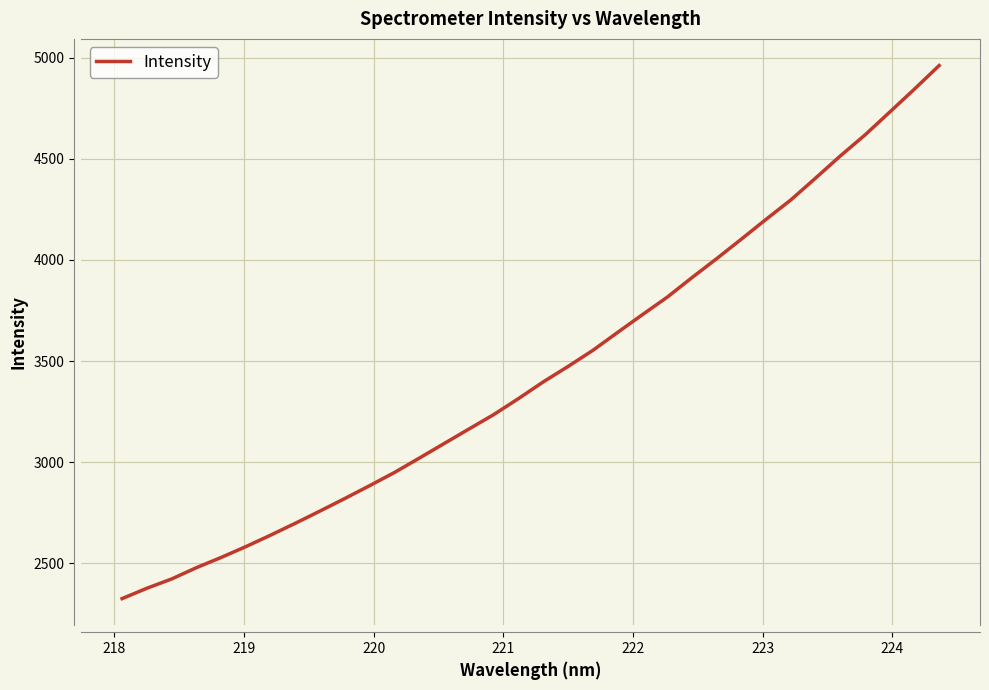

True or false: the data has more than 1 interior local peaks.

False